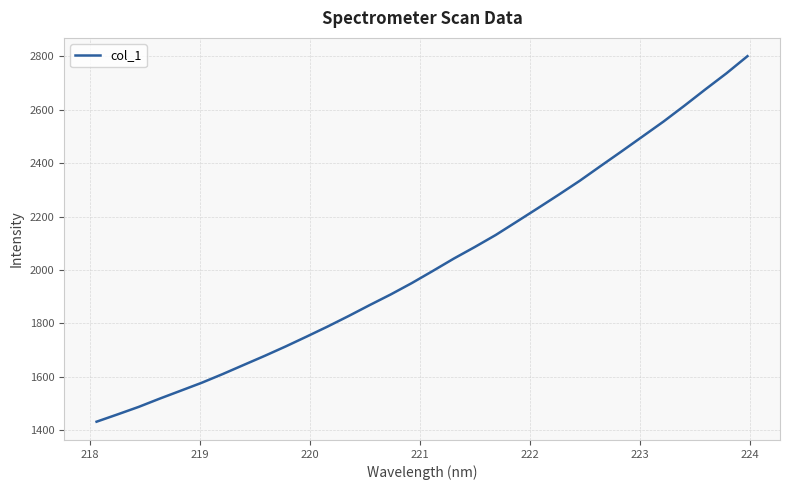

What is the smallest value displayed?

1431.2